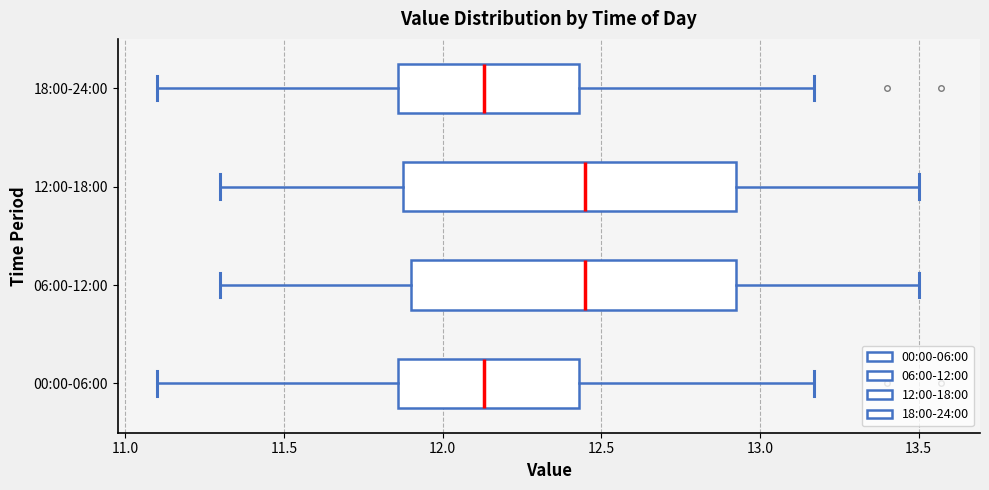

Reading bottom to top, transcribe this box plot: for each box, give where its median line is, the range the box spans, and where its two whiskers end, as read against the x-axis. The values are not printed on the chart, so give them approximately, as read against the axis.

00:00-06:00: median 12.15, box 11.85 to 12.45, whiskers 11.10 to 13.15
06:00-12:00: median 12.45, box 11.90 to 12.95, whiskers 11.30 to 13.50
12:00-18:00: median 12.45, box 11.90 to 12.95, whiskers 11.30 to 13.50
18:00-24:00: median 12.15, box 11.85 to 12.45, whiskers 11.10 to 13.15